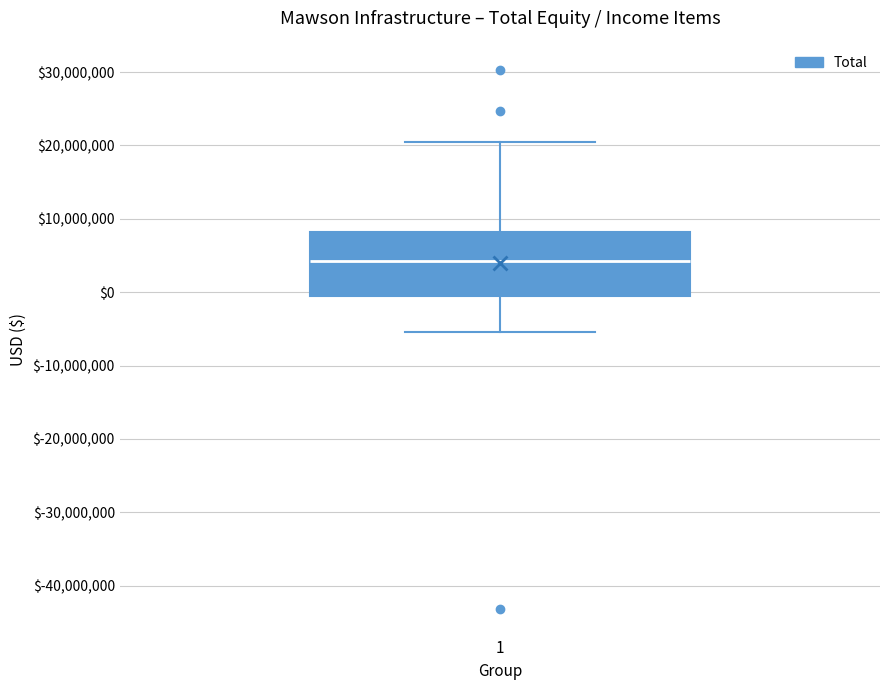

Where does the upper whisker of the box at x = 1 end on the y-axis? The values are not printed on the chart, so give them approximately, as read against the axis.

20000000